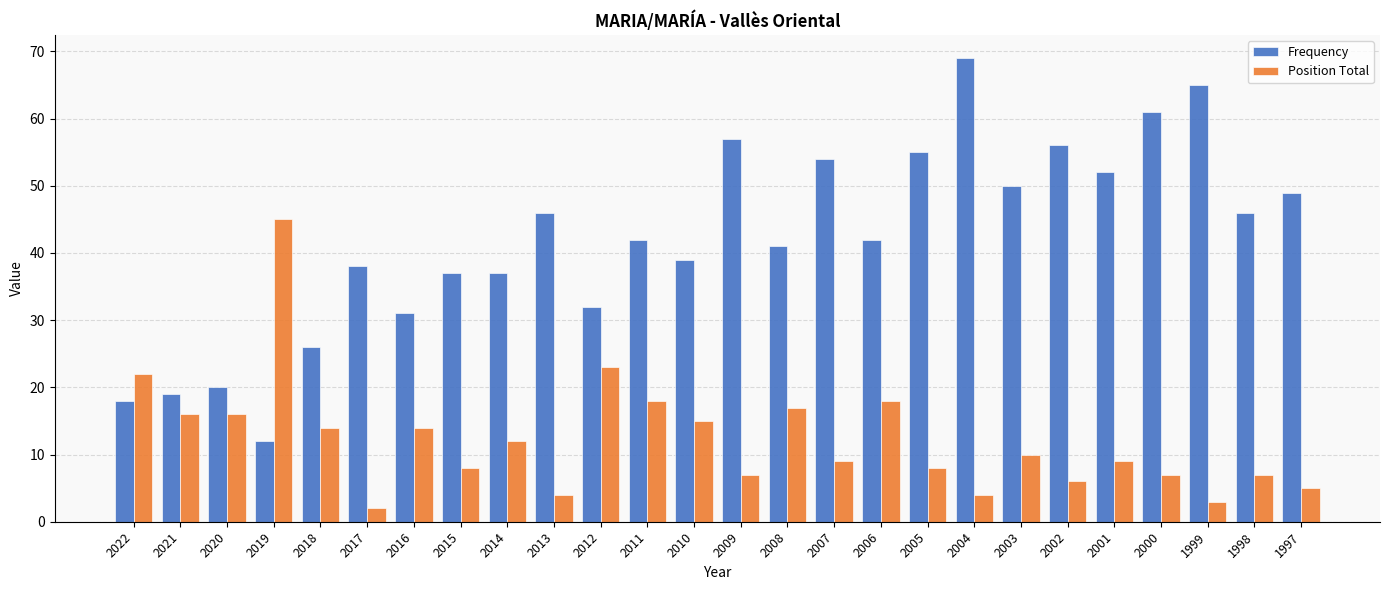

What are all the series names shown in the legend?

Frequency, Position Total